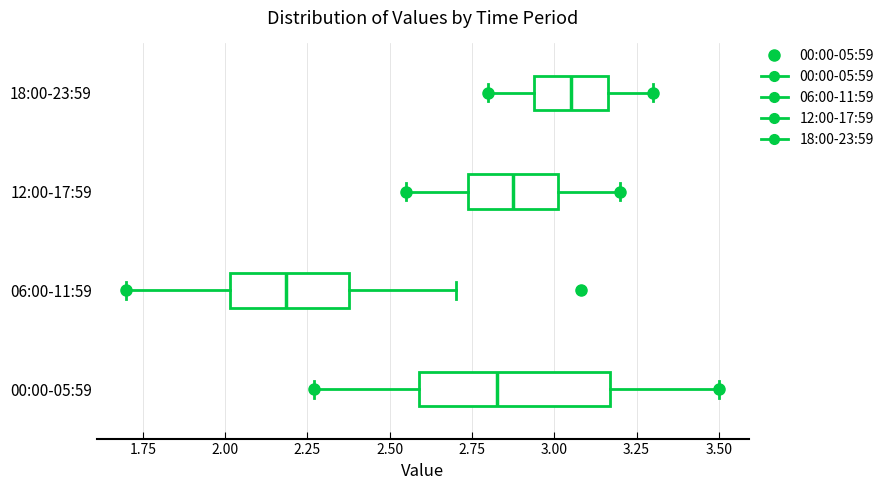

Reading bottom to top, read every box against the x-axis: the position of its median line, the range the box covers, and the ends of its whiskers. The values are not printed on the chart, so give them approximately, as read against the axis.

00:00-05:59: median 2.85, box 2.60 to 3.15, whiskers 2.25 to 3.50
06:00-11:59: median 2.20, box 2.00 to 2.40, whiskers 1.70 to 2.70
12:00-17:59: median 2.90, box 2.75 to 3.00, whiskers 2.55 to 3.20
18:00-23:59: median 3.05, box 2.95 to 3.15, whiskers 2.80 to 3.30